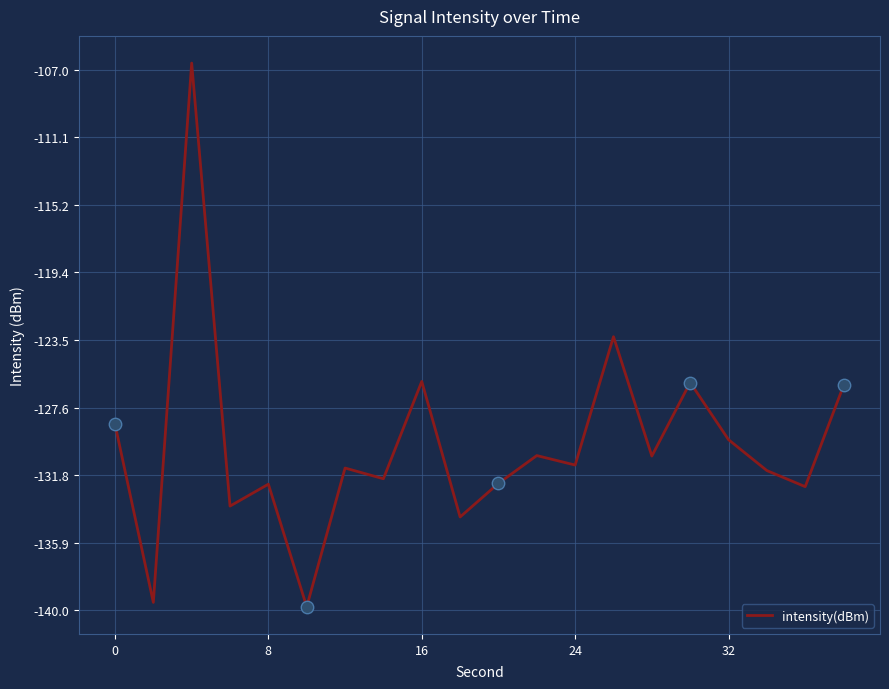

What is the minimum value shown in the chart?

-139.8